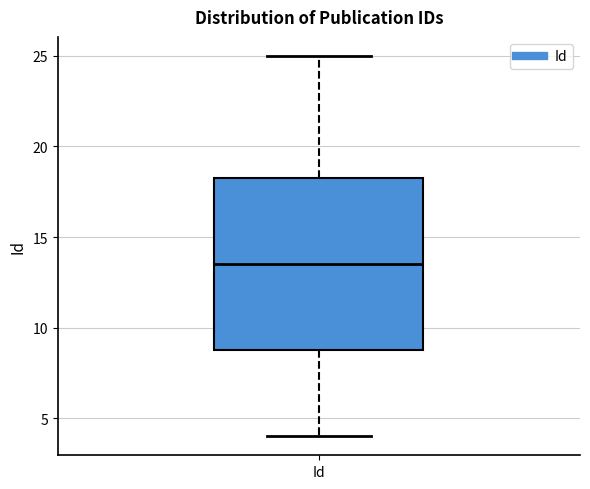

Read this box plot against the y-axis: the position of the median line, the range covered by the box, and the ends of both whiskers. The values are not printed on the chart, so give them approximately, as read against the axis.

median 13.5, box 9.0 to 18.5, whiskers 4.0 to 25.0